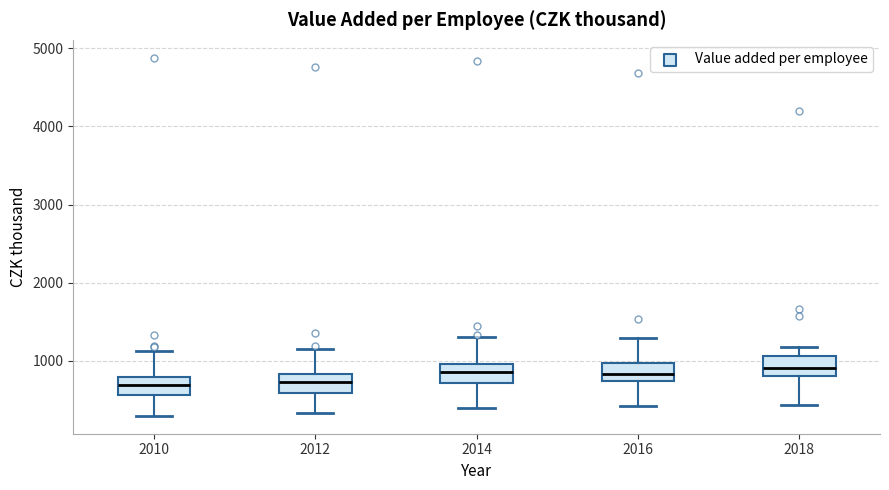

Where does the lower whisker of the box at x = 2018 end on the y-axis? The values are not printed on the chart, so give them approximately, as read against the axis.

400